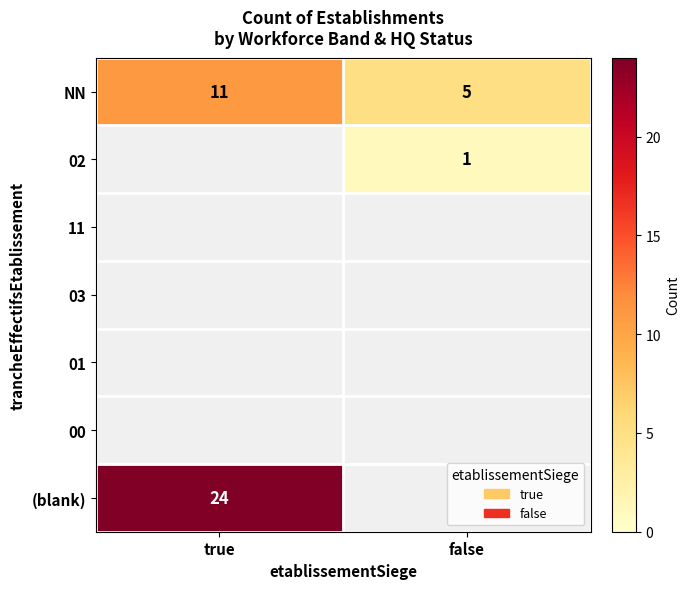

Rank the series by their maximum value, from highest to lowest.

NN, 02, 11, 03, 01, 00, (blank)